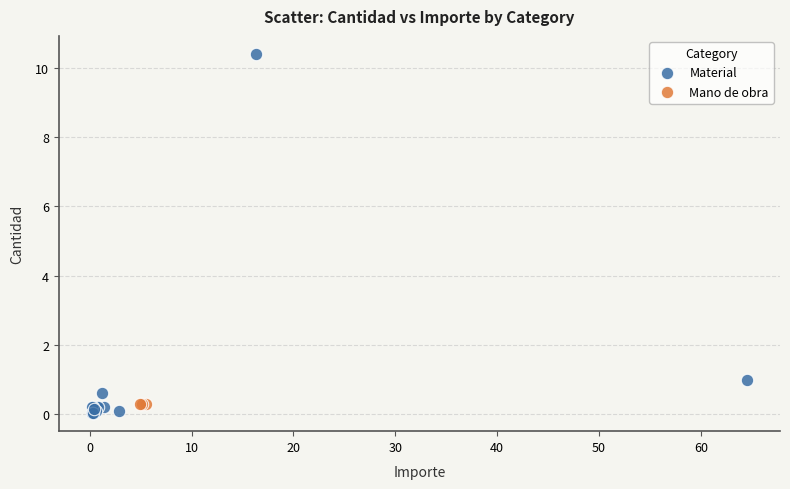

Which series contains the highest Y value?

Material